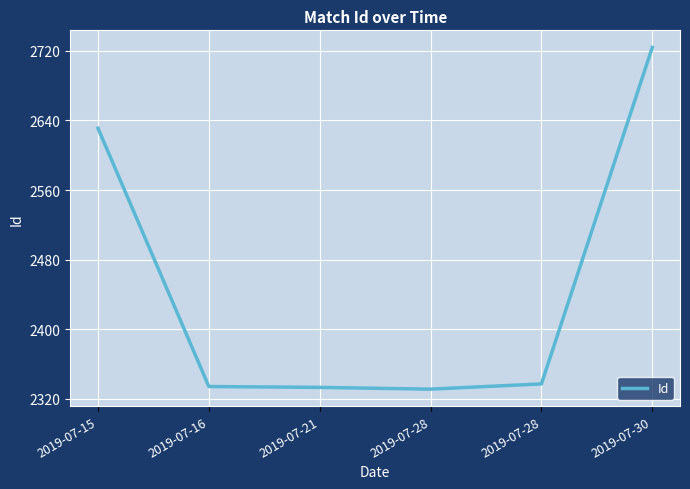

Count the number of categories in the chart.

6